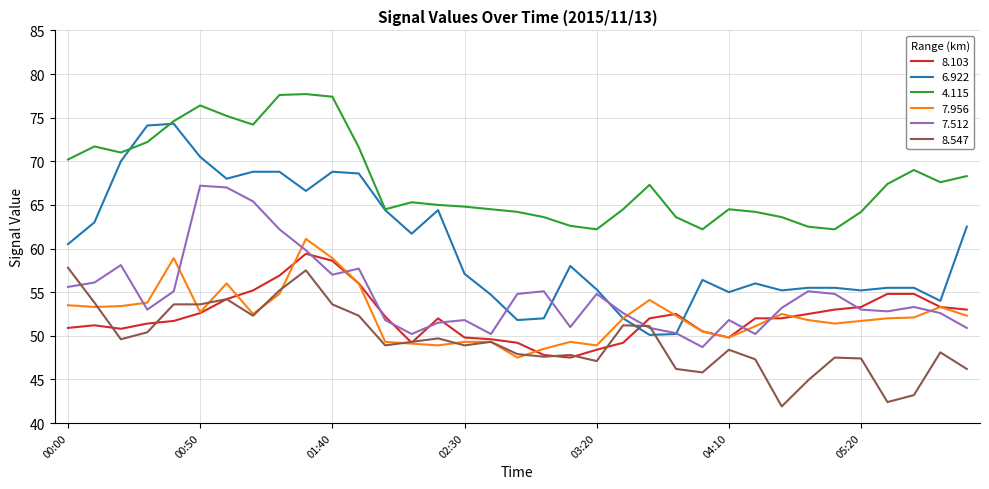

What is the maximum value shown in the chart?

77.7